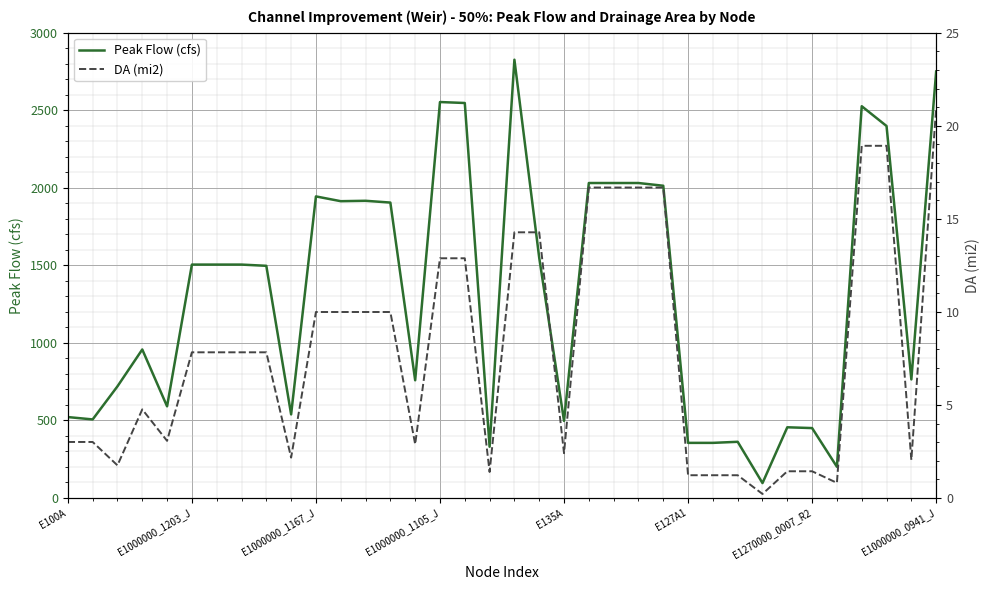

Reading left to right, transcribe all the data shown in this chart.

Peak Flow (cfs): 521.5	506.3	719.6	957.3	590.7	1504.8	1504.8	1504.8	1496.9	538.7	1944.4	1913.6	1916.2	1904.7	758.8	2553.0	2546.8	330.2	2825.9	1549.1	496.8	2030.8	2030.8	2030.8	2013.2	355.1	355.1	362.0	95.8	455.6	450.5	200.9	2526.0	2398.4	764.3	2750.0
DA (mi2): 3.0	3.0	1.8	4.8	3.1	7.8	7.8	7.8	7.8	2.2	10.0	10.0	10.0	10.0	2.9	12.9	12.9	1.4	14.3	14.3	2.4	16.7	16.7	16.7	16.7	1.2	1.2	1.2	0.2	1.4	1.4	0.8	18.9	18.9	2.0	21.0